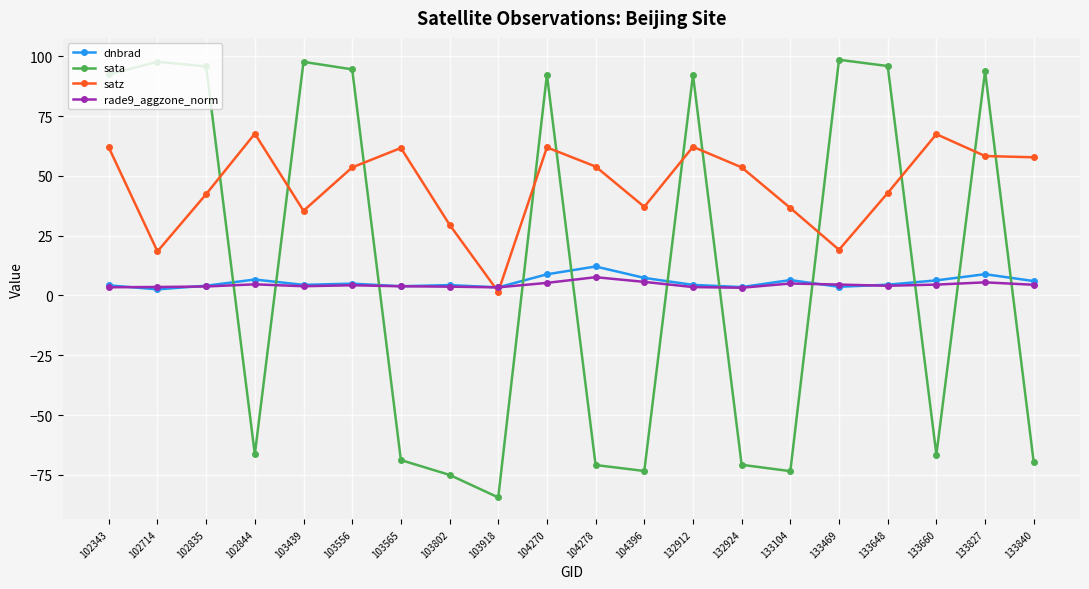

Where do satz and sata first cross each other?

102835 and 102844